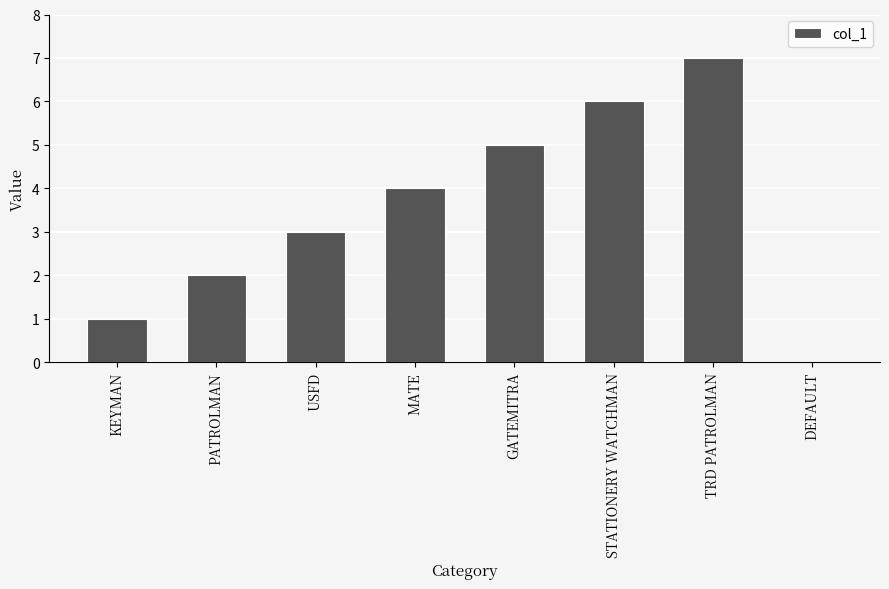

Which has a higher value, GATEMITRA or MATE?

GATEMITRA